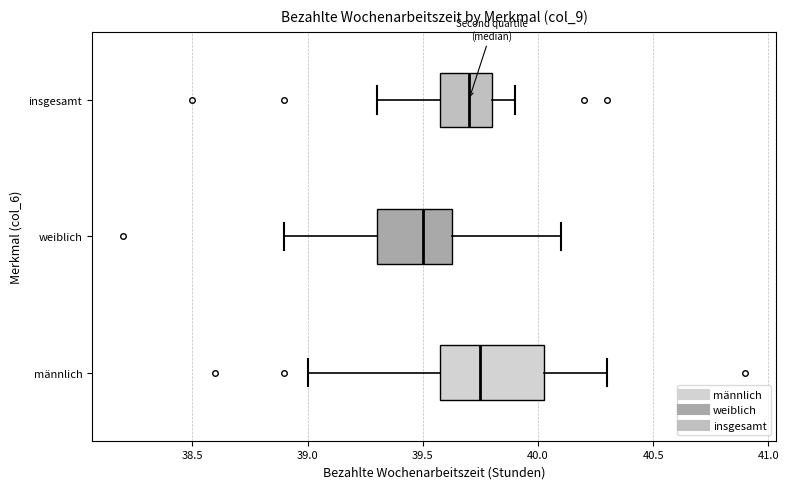

Which box has the furthest to the left median line?

weiblich